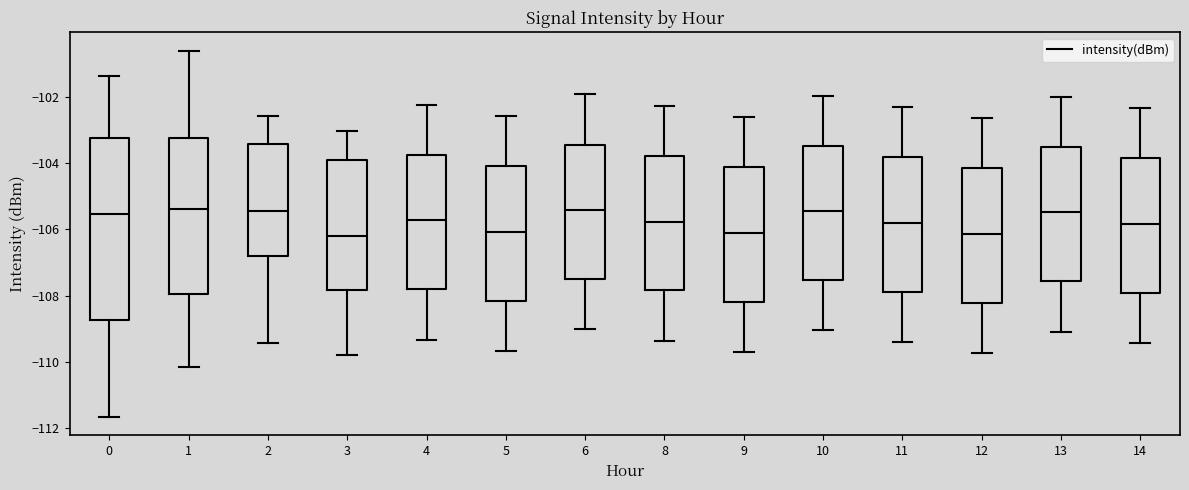

Reading left to right, read every box against the y-axis: the position of its median line, the range the box covers, and the ends of its whiskers. The values are not printed on the chart, so give them approximately, as read against the axis.

0: median -105.6, box -108.8 to -103.2, whiskers -111.6 to -101.4
1: median -105.4, box -108.0 to -103.2, whiskers -110.2 to -100.6
2: median -105.4, box -106.8 to -103.4, whiskers -109.4 to -102.6
3: median -106.2, box -107.8 to -104.0, whiskers -109.8 to -103.0
4: median -105.8, box -107.8 to -103.8, whiskers -109.4 to -102.2
5: median -106.0, box -108.2 to -104.0, whiskers -109.6 to -102.6
6: median -105.4, box -107.6 to -103.4, whiskers -109.0 to -102.0
8: median -105.8, box -107.8 to -103.8, whiskers -109.4 to -102.2
9: median -106.2, box -108.2 to -104.2, whiskers -109.8 to -102.6
10: median -105.4, box -107.6 to -103.4, whiskers -109.0 to -102.0
11: median -105.8, box -107.8 to -103.8, whiskers -109.4 to -102.2
12: median -106.2, box -108.2 to -104.2, whiskers -109.8 to -102.6
13: median -105.4, box -107.6 to -103.6, whiskers -109.0 to -102.0
14: median -105.8, box -108.0 to -103.8, whiskers -109.4 to -102.4